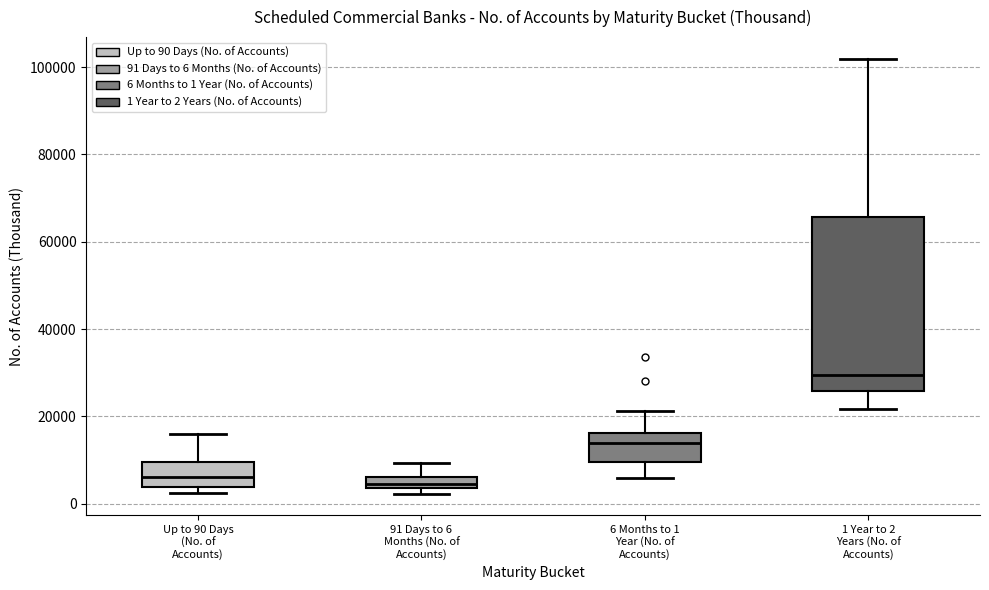

Comparing the boxes themselves (not the whiskers), which one is the tallest?

1 Year to 2 Years (No. of Accounts)